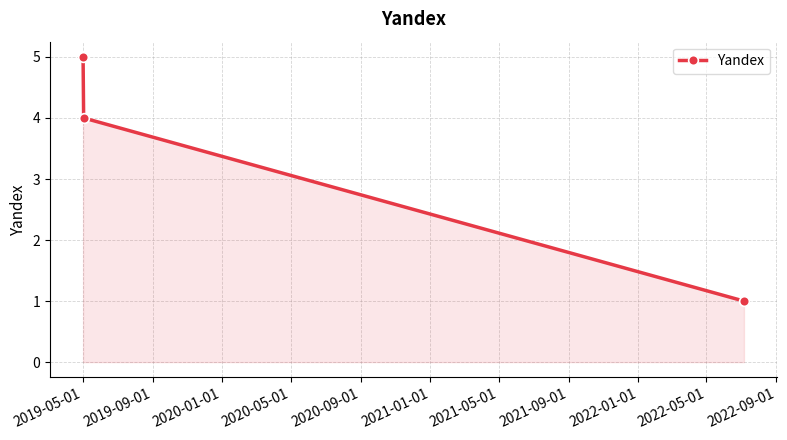

How many data points are less than 4?

1